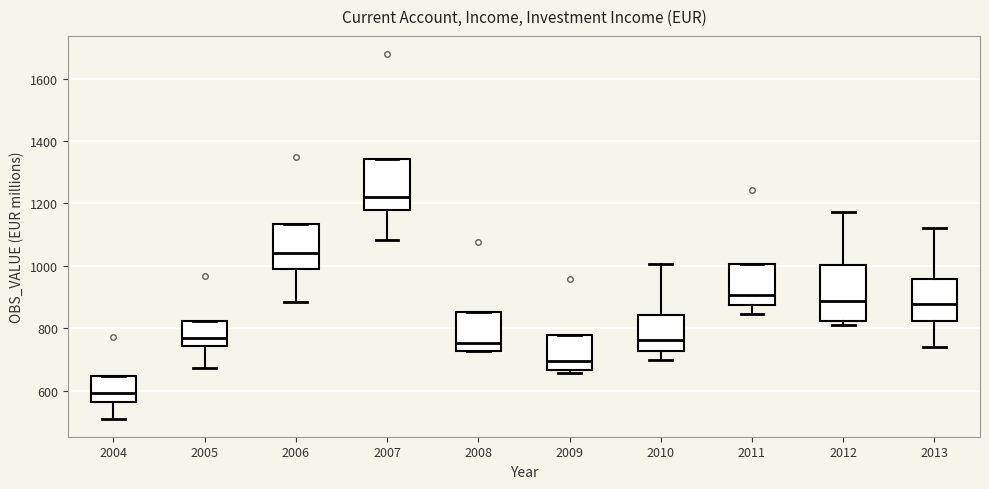

Where does the median line of the box at x = 2004 sit on the y-axis? The values are not printed on the chart, so give them approximately, as read against the axis.

600